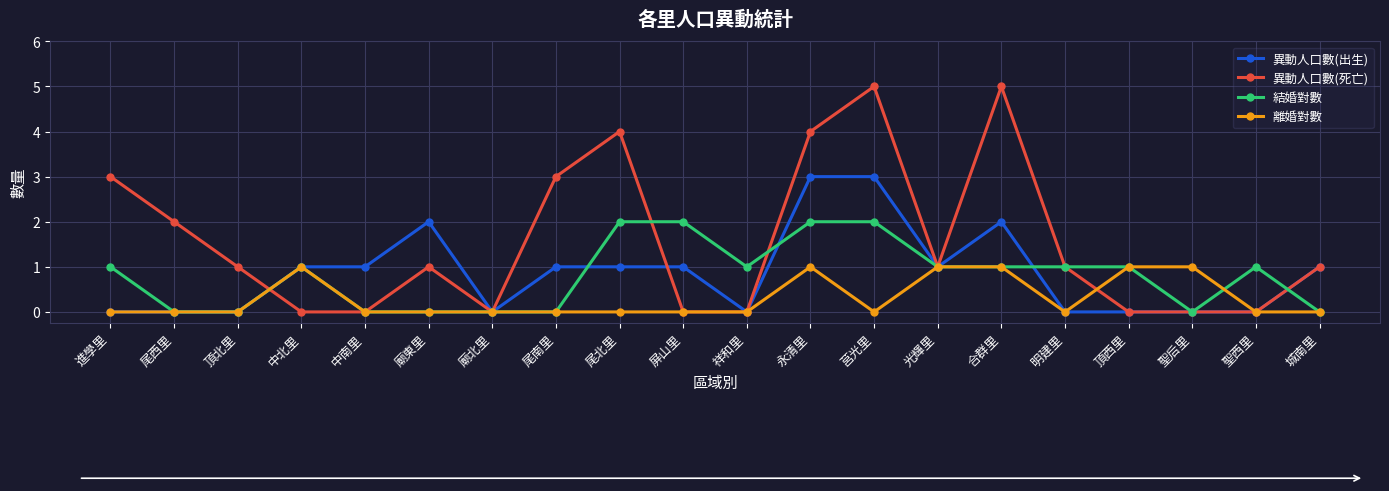

What is the total value across all series at 廟東里?

3